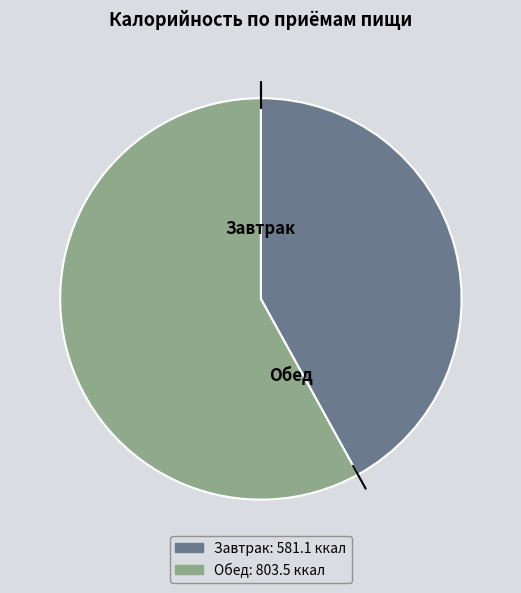

How many slices are in this pie chart?

2